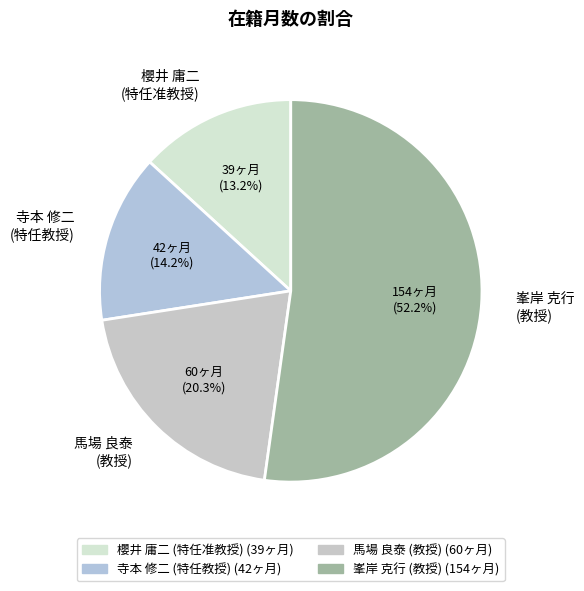

Rank the categories by value from highest to lowest.

峯岸 克行 (教授), 馬場 良泰 (教授), 寺本 修二 (特任教授), 櫻井 庸二 (特任准教授)